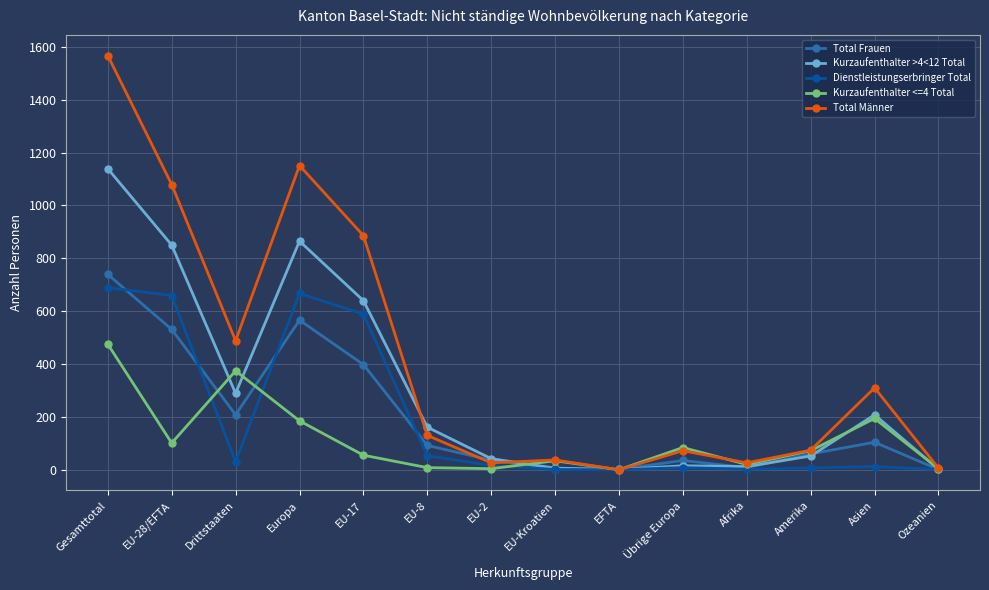

What is the label of the 9th point from the left?

EFTA